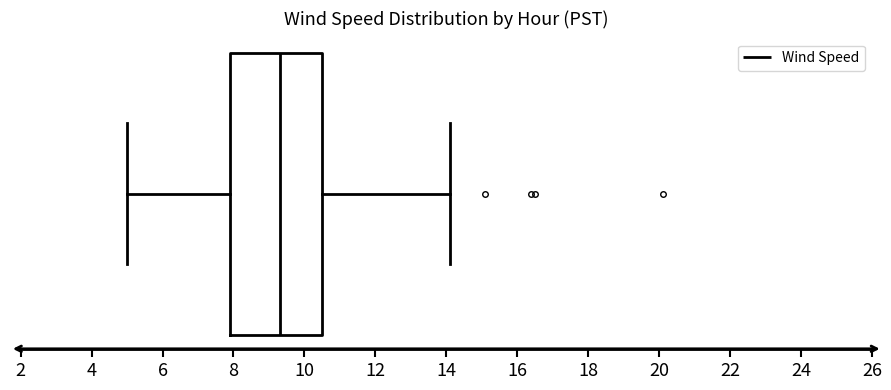

Where does the left whisker of the box end on the x-axis? The values are not printed on the chart, so give them approximately, as read against the axis.

5.0